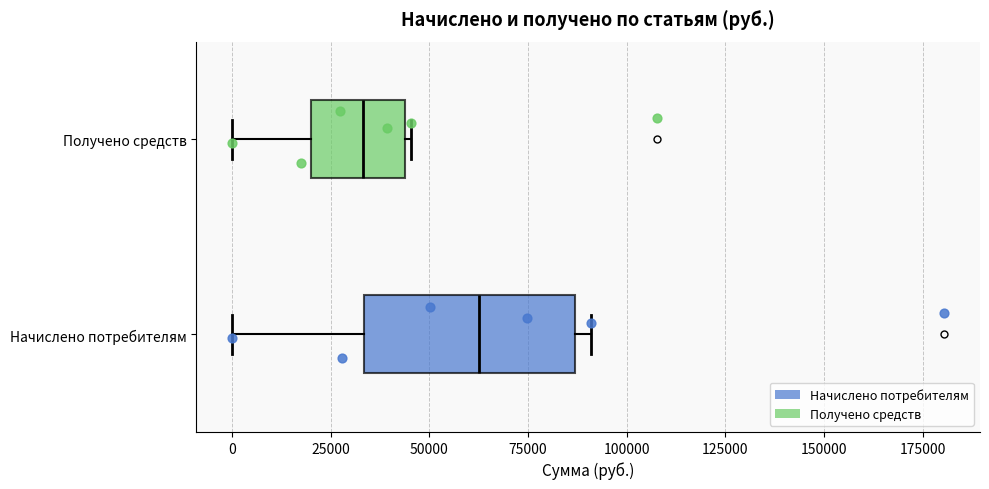

Which box has the furthest to the right median line?

Начислено потребителям